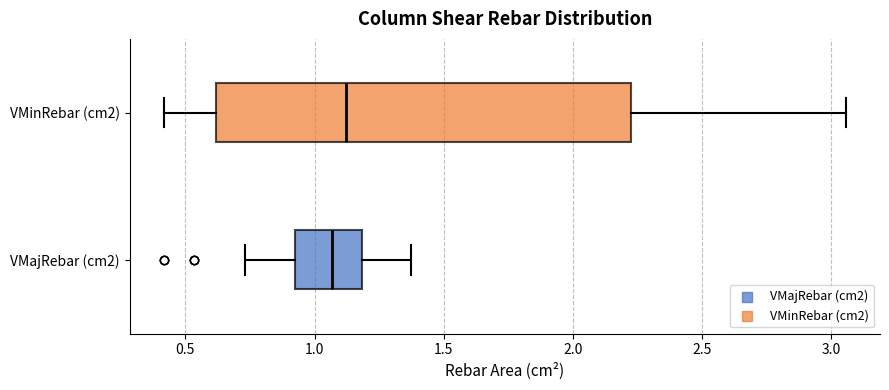

Where does the right whisker of the box for VMinRebar (cm2) end on the x-axis? The values are not printed on the chart, so give them approximately, as read against the axis.

3.05